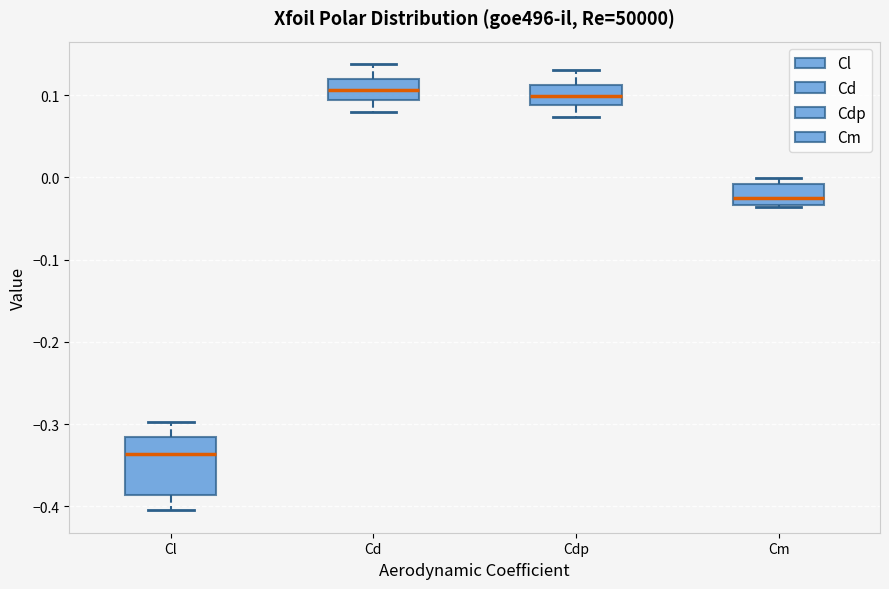

Reading left to right, read every box against the y-axis: the position of its median line, the range the box covers, and the ends of its whiskers. The values are not printed on the chart, so give them approximately, as read against the axis.

Cl: median -0.34, box -0.39 to -0.32, whiskers -0.40 to -0.30
Cd: median 0.11, box 0.09 to 0.12, whiskers 0.08 to 0.14
Cdp: median 0.10, box 0.09 to 0.11, whiskers 0.07 to 0.13
Cm: median -0.02, box -0.03 to -0.01, whiskers -0.04 to 0.00